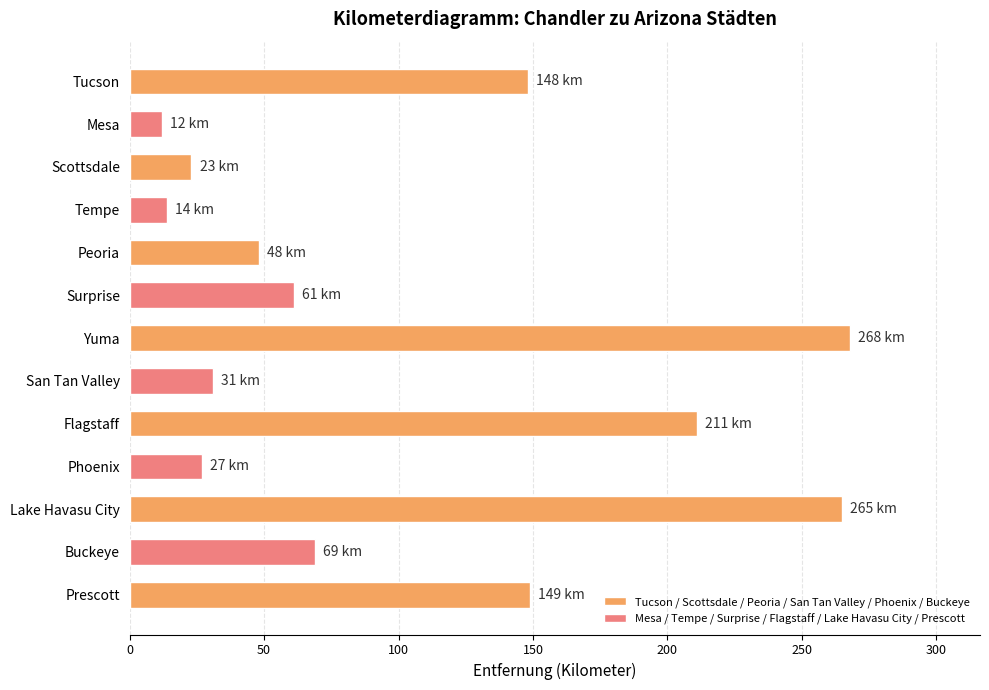

What is the ratio of the value at Surprise to the value at San Tan Valley?

2.0